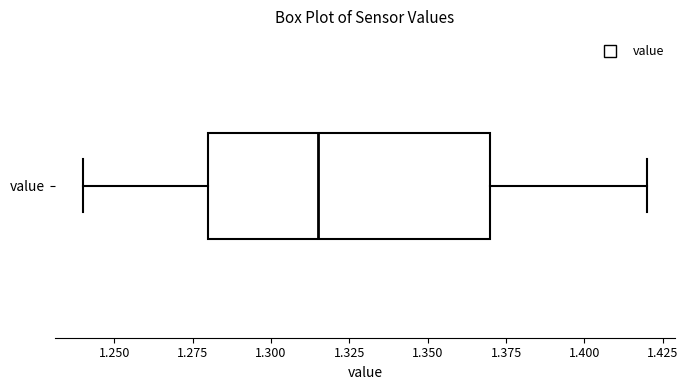

Transcribe this box plot: give where the median line is, the range the box spans, and where the two whiskers end, as read against the x-axis. The values are not printed on the chart, so give them approximately, as read against the axis.

median 1.315, box 1.280 to 1.370, whiskers 1.240 to 1.420